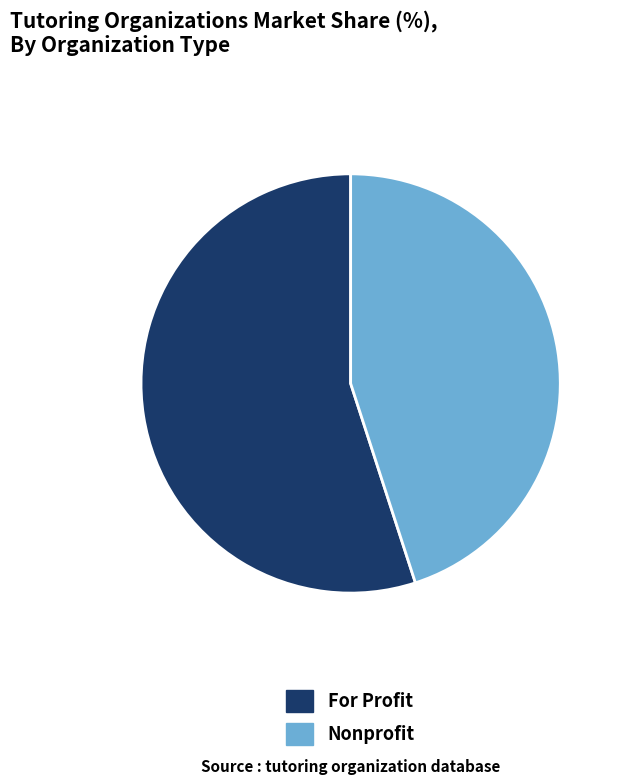

What is the ratio of the value at For Profit to the value at Nonprofit?

1.2